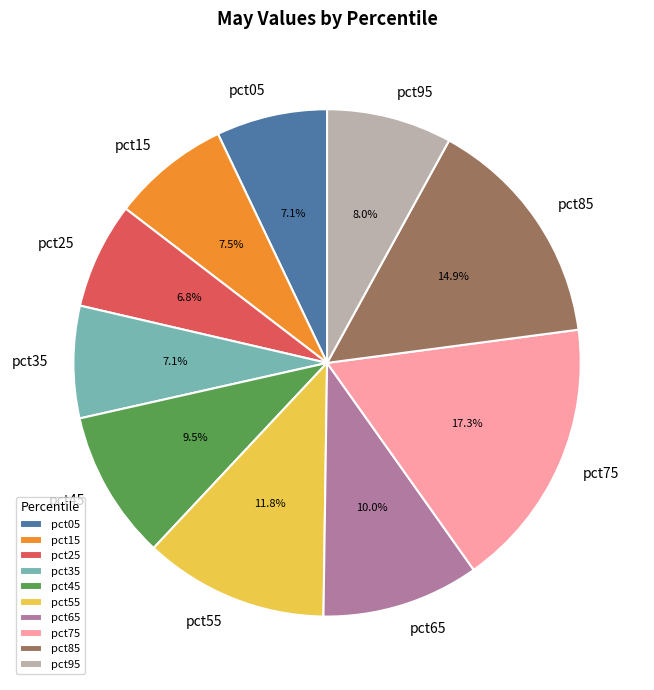

What percentage is the pct05 slice, to the nearest percent?

7%